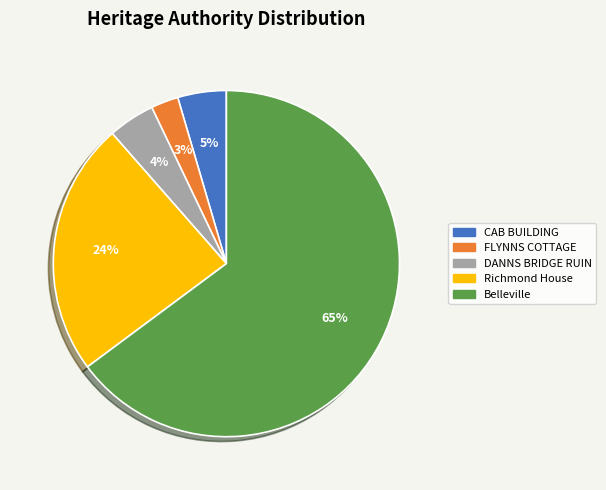

How many segments does this pie chart have?

5